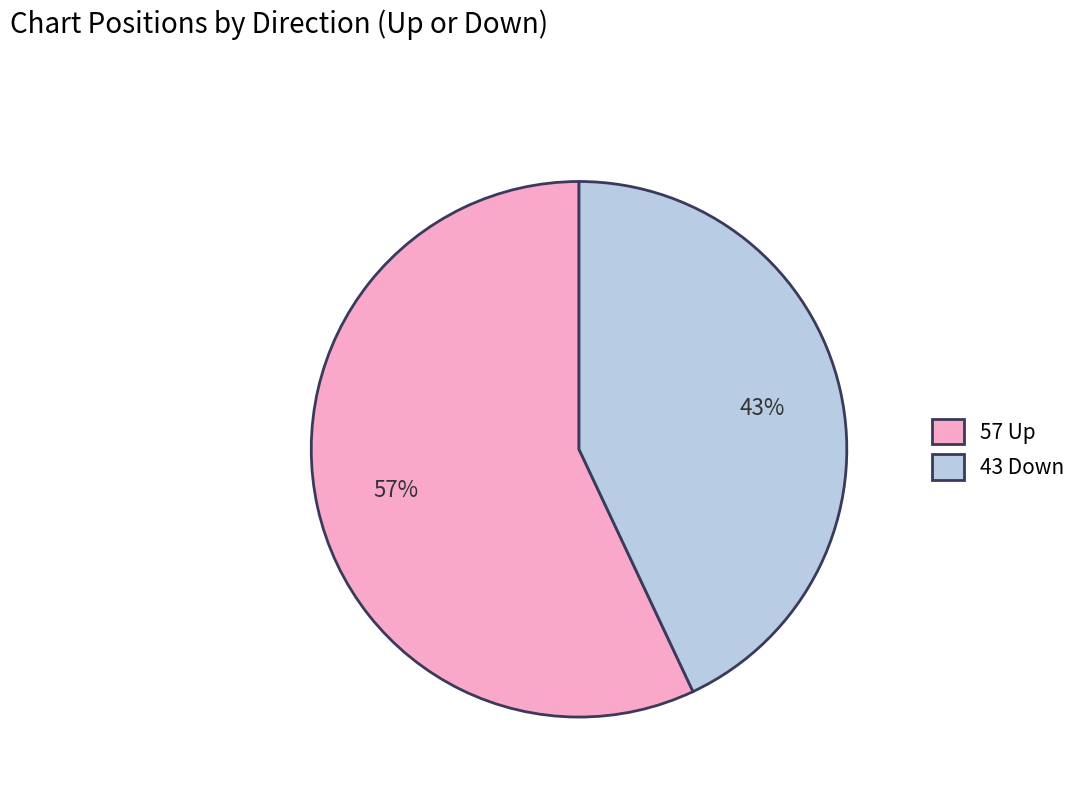

What is the smallest slice in the pie chart?

43 Down